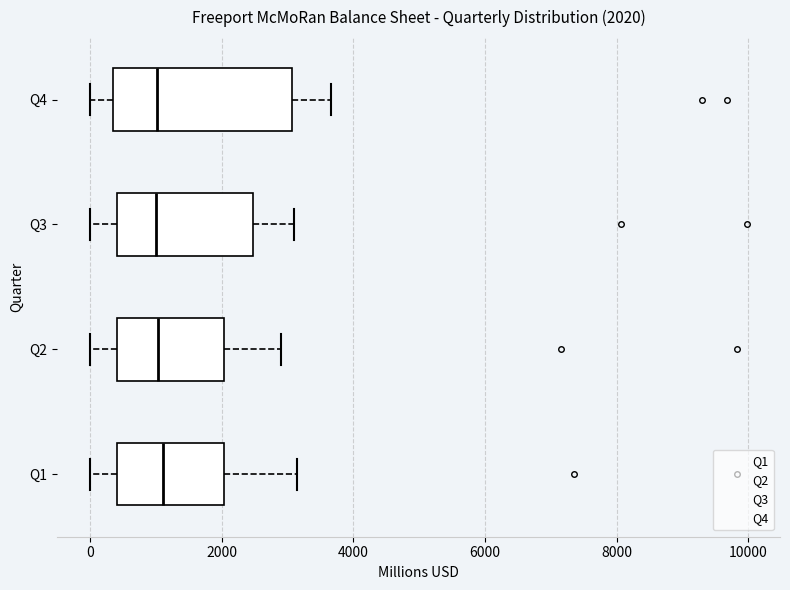

Which box is the widest, from its left edge to its right edge?

Q4